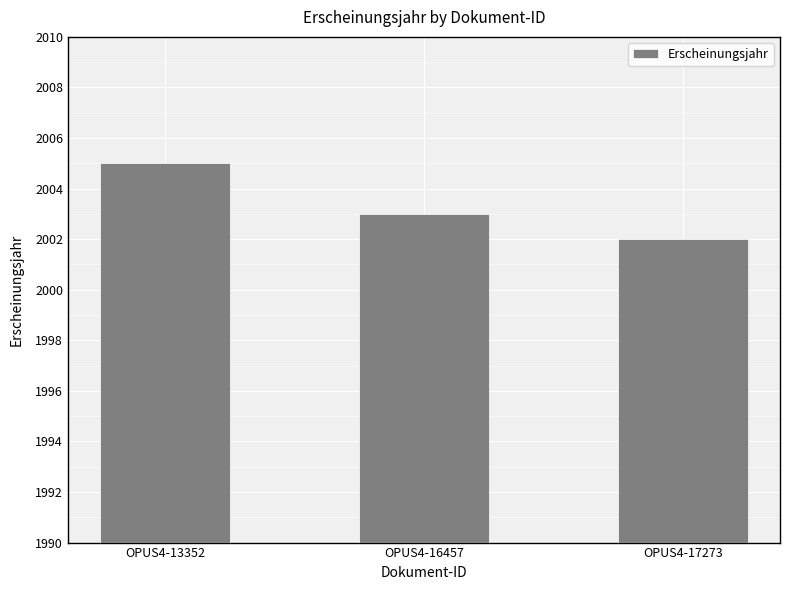

List the labels in order of value, smallest first.

OPUS4-17273, OPUS4-16457, OPUS4-13352